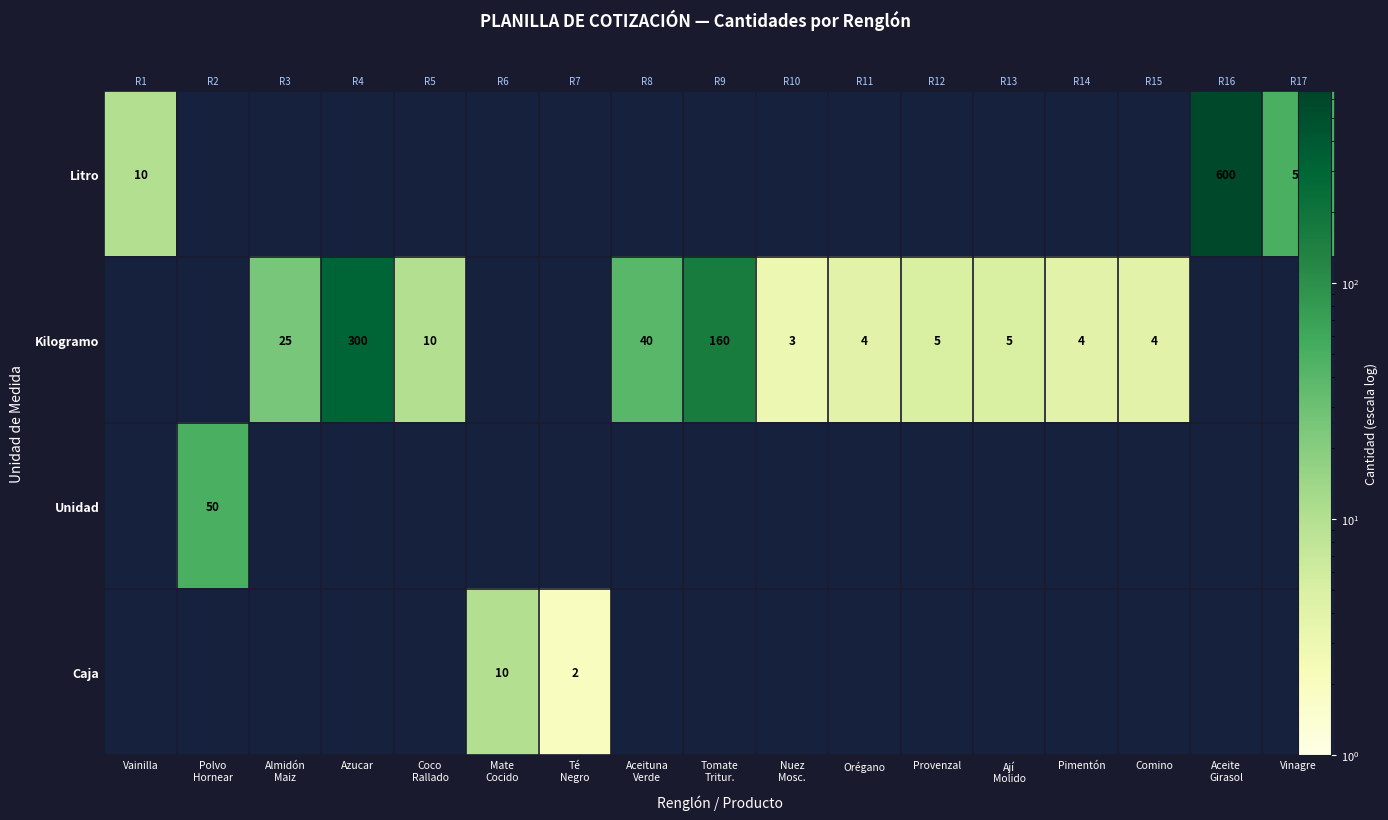

What is the difference between the maximum and minimum values in the Kilogramo series?

300